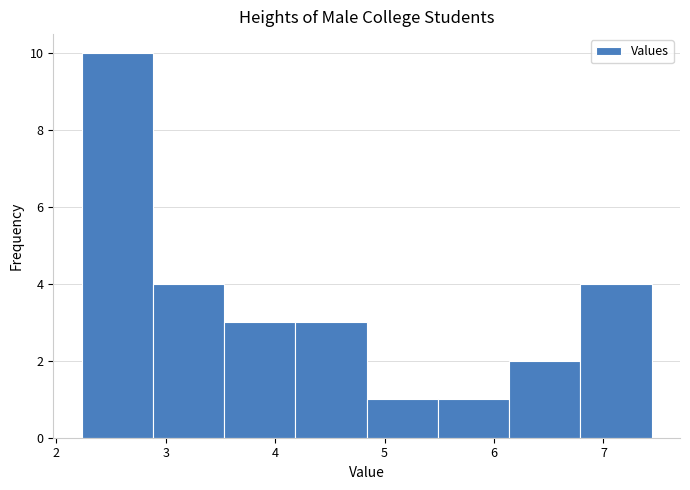

Reading left to right, list every bar in this chart as the range it spans on the x-axis followed by its height. Neither the bar edges nor the heights are printed on the chart, so give them approximately, as read against the axes.

2.2 to 2.9: 10
2.9 to 3.5: 4
3.5 to 4.2: 3
4.2 to 4.8: 3
4.8 to 5.5: 1
5.5 to 6.1: 1
6.1 to 6.8: 2
6.8 to 7.4: 4